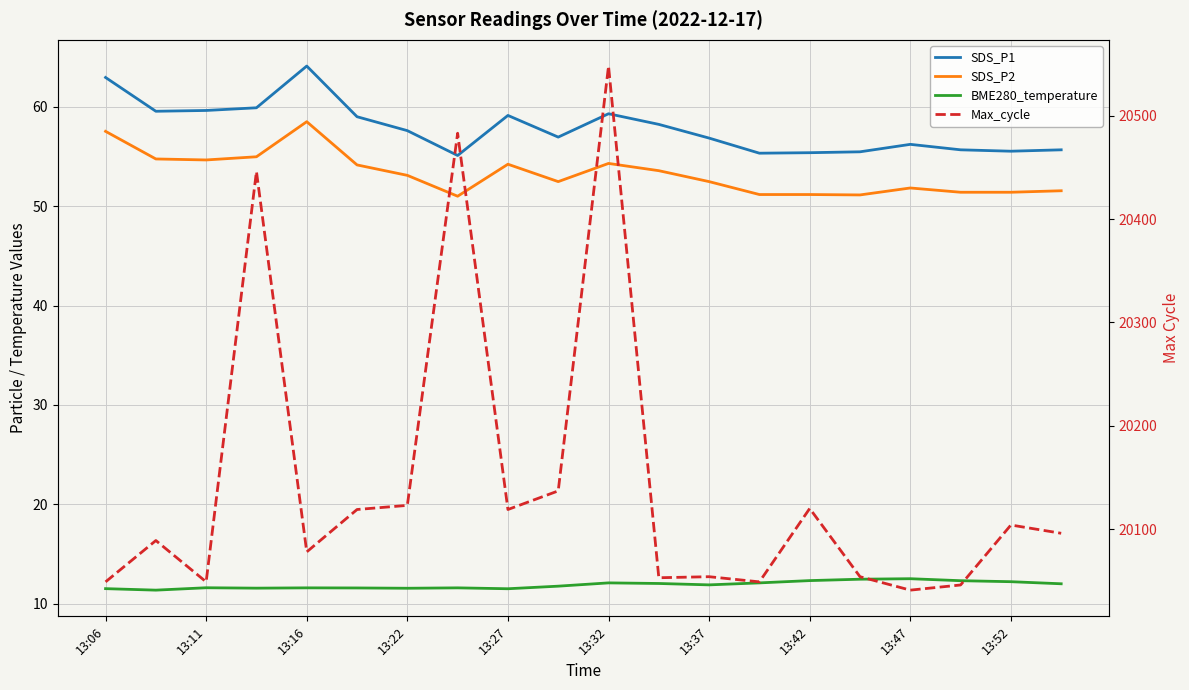

In SDS_P1, how many points are lower than both neighbors (excluding endpoints)?

5